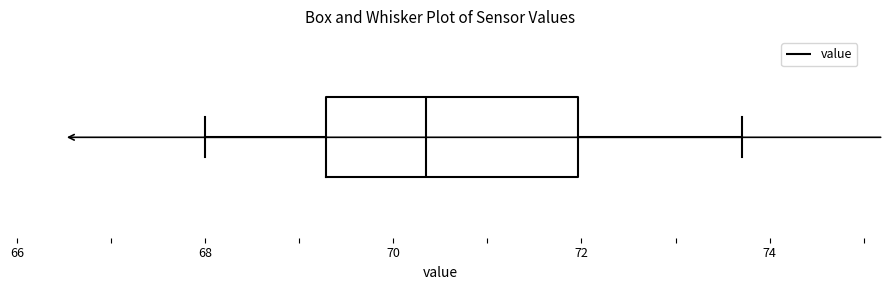

Where is the right edge of the box on the x-axis? The values are not printed on the chart, so give them approximately, as read against the axis.

72.0